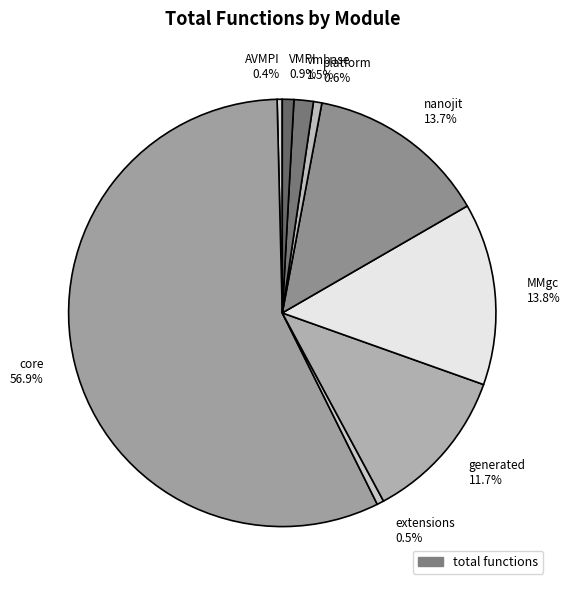

How many segments does this pie chart have?

9